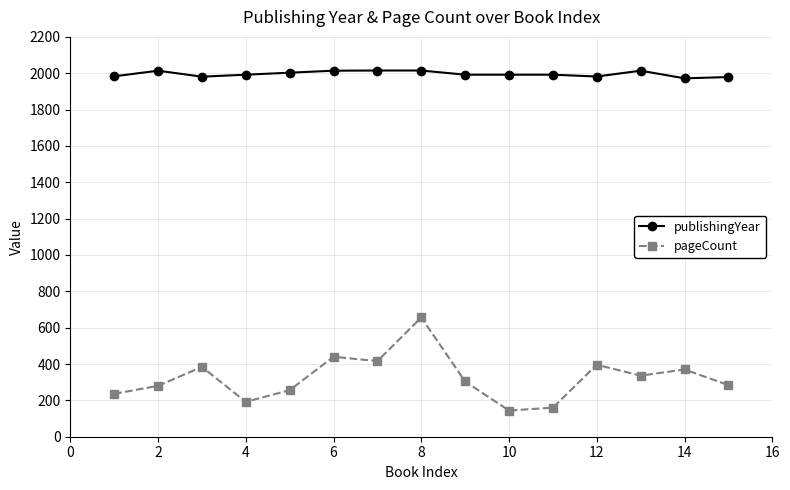

What is the minimum value shown in the chart?

144